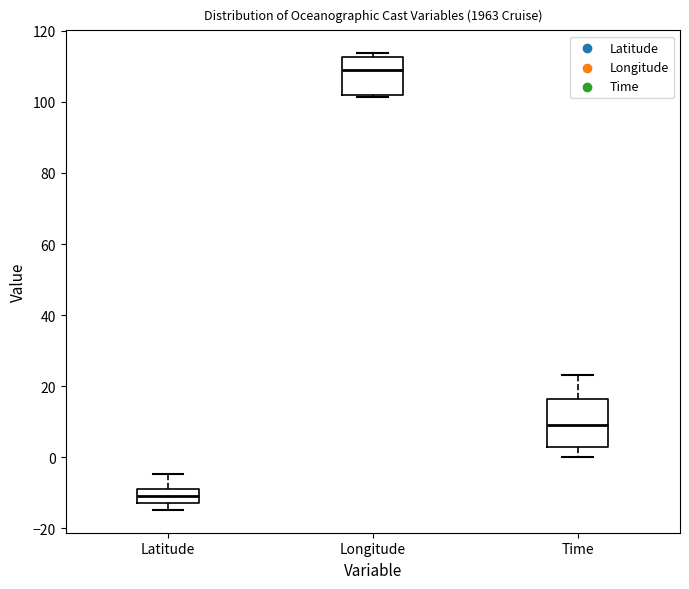

Where is the upper edge of the box for Latitude on the y-axis? The values are not printed on the chart, so give them approximately, as read against the axis.

-8